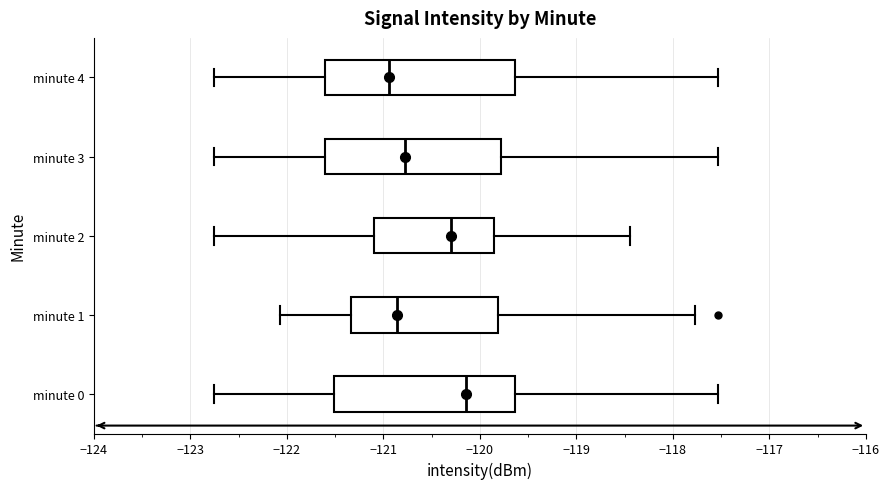

Reading bottom to top, transcribe this box plot: for each box, give where its median line is, the range the box spans, and where its two whiskers end, as read against the x-axis. The values are not printed on the chart, so give them approximately, as read against the axis.

minute 0: median -120.1, box -121.5 to -119.6, whiskers -122.8 to -117.5
minute 1: median -120.9, box -121.3 to -119.8, whiskers -122.1 to -117.8
minute 2: median -120.3, box -121.1 to -119.9, whiskers -122.8 to -118.4
minute 3: median -120.8, box -121.6 to -119.8, whiskers -122.8 to -117.5
minute 4: median -120.9, box -121.6 to -119.6, whiskers -122.8 to -117.5